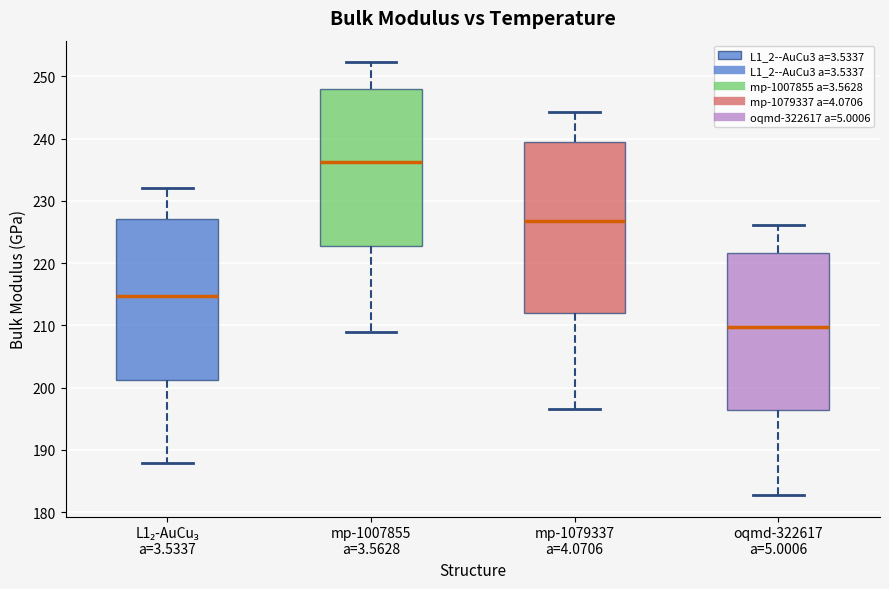

Reading left to right, read every box against the y-axis: the position of its median line, the range the box covers, and the ends of its whiskers. The values are not printed on the chart, so give them approximately, as read against the axis.

L1₂-AuCu₃ a=3.5337: median 215, box 201 to 227, whiskers 188 to 232
mp-1007855 a=3.5628: median 236, box 223 to 248, whiskers 209 to 252
mp-1079337 a=4.0706: median 227, box 212 to 240, whiskers 196 to 244
oqmd-322617 a=5.0006: median 210, box 196 to 222, whiskers 183 to 226